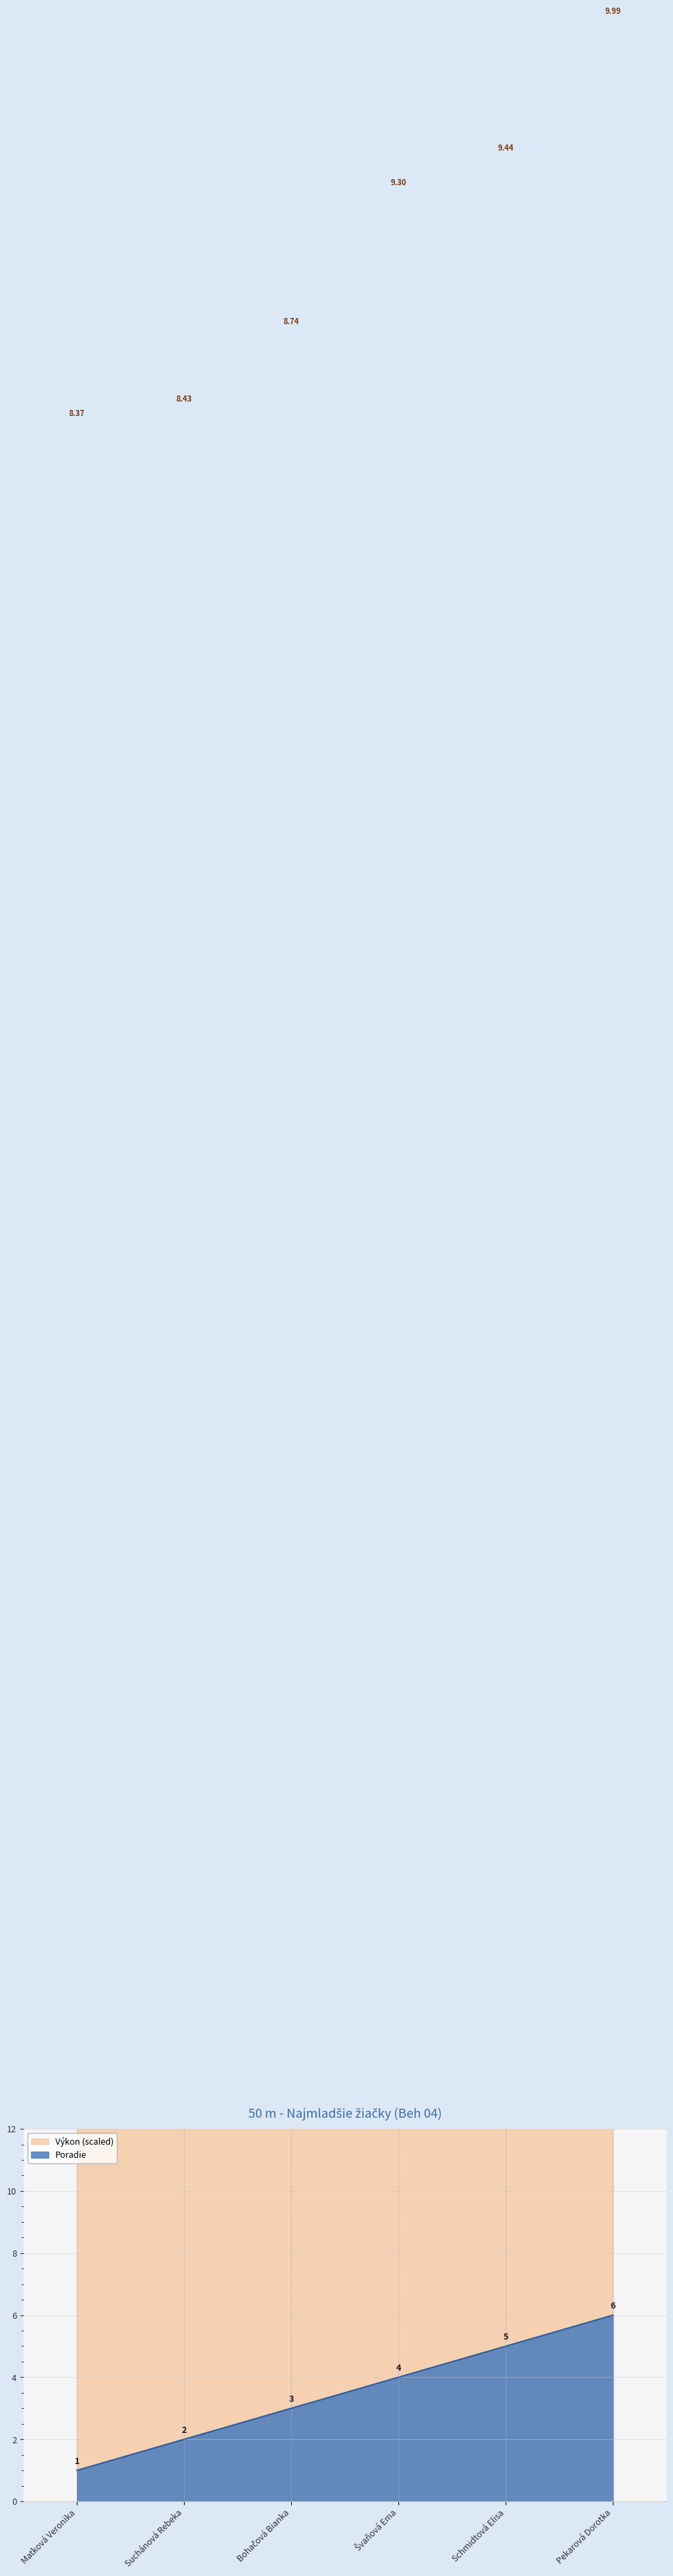

Rank the categories by Výkon value from highest to lowest.

Pekarová Dorotka, Schmidtová Elisa, Švaňová Ema, Bohačová Bianka, Suchánová Rebeka, Maťková Veronika